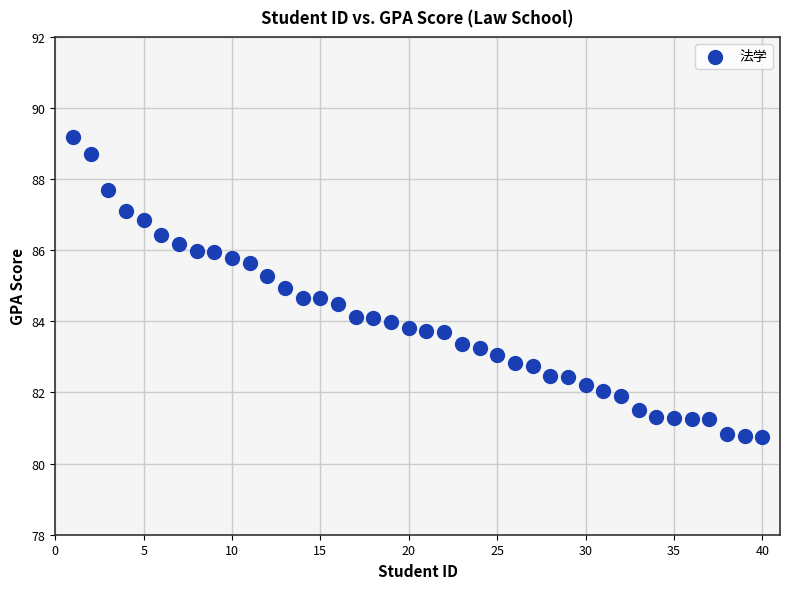

What is the range of X values (max minus min)?

39.0